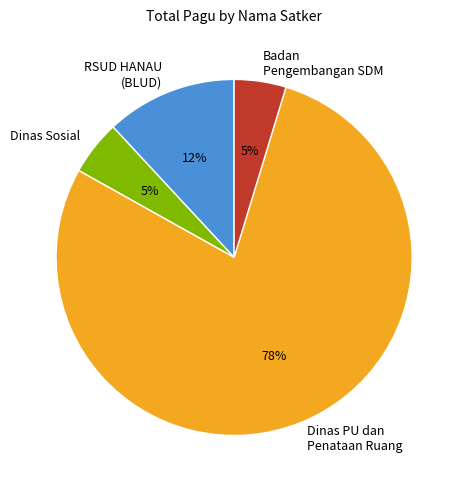

To the nearest percent, what is the average slice percentage?

25%